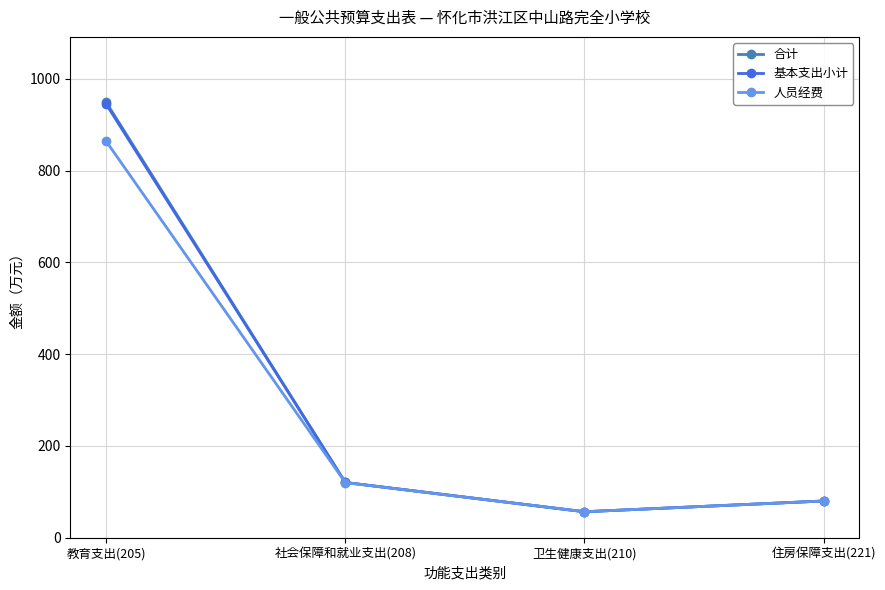

What is the difference between the 合计 values at 社会保障和就业支出(208) and 教育支出(205)?

828.7